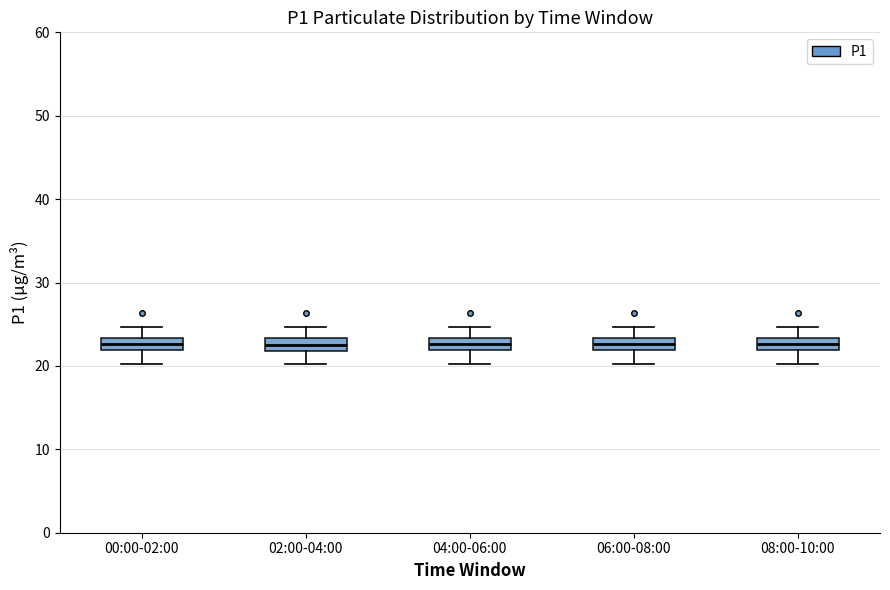

Where does the lower whisker of the box for 06:00-08:00 end on the y-axis? The values are not printed on the chart, so give them approximately, as read against the axis.

20